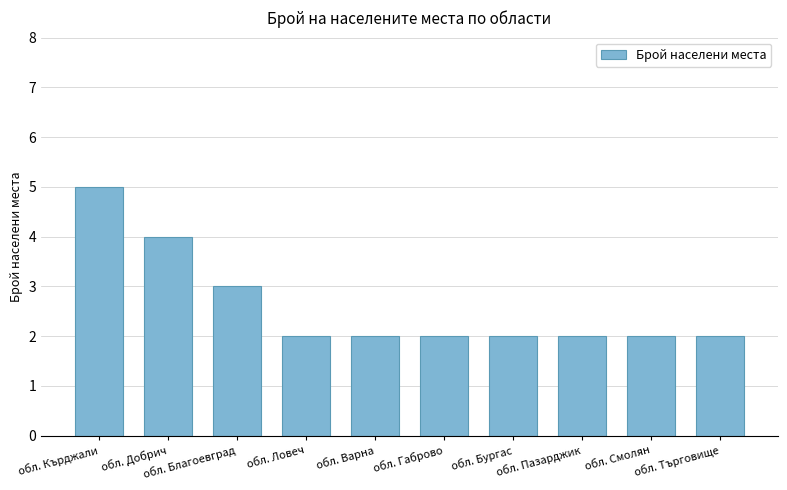

What is the maximum value shown in the chart?

5